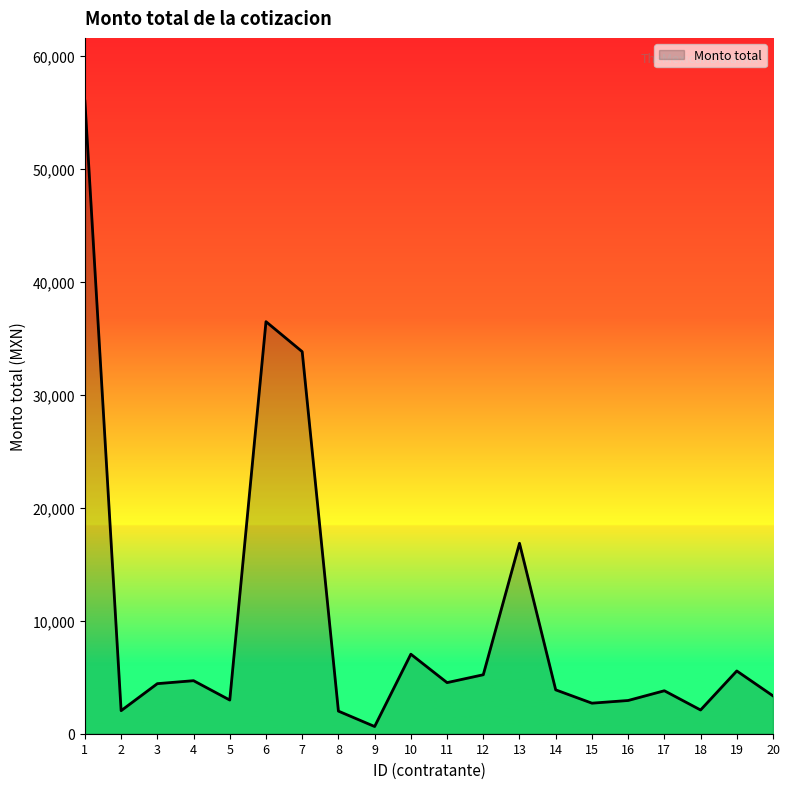

Does the chart have visible grid lines?

No